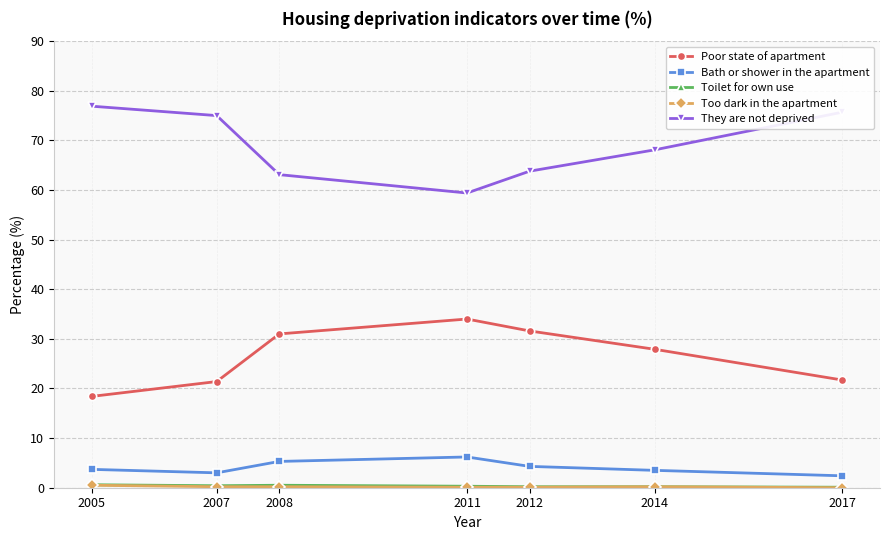

Where is Poor state of apartment nearest to the value 26?

2014